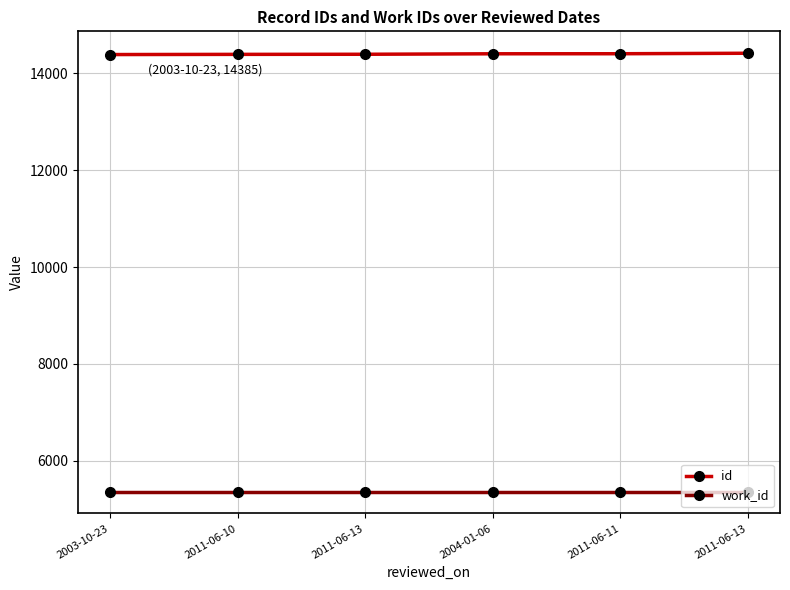

What are all the series names shown in the legend?

id, work_id